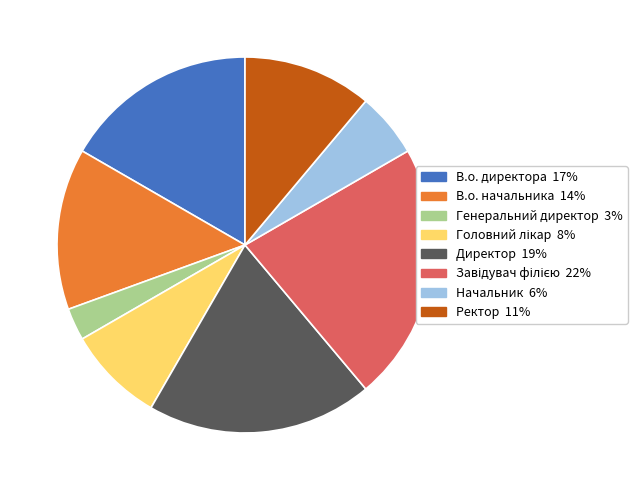

Is the sum of В.о. начальника and Ректор greater than half?

No